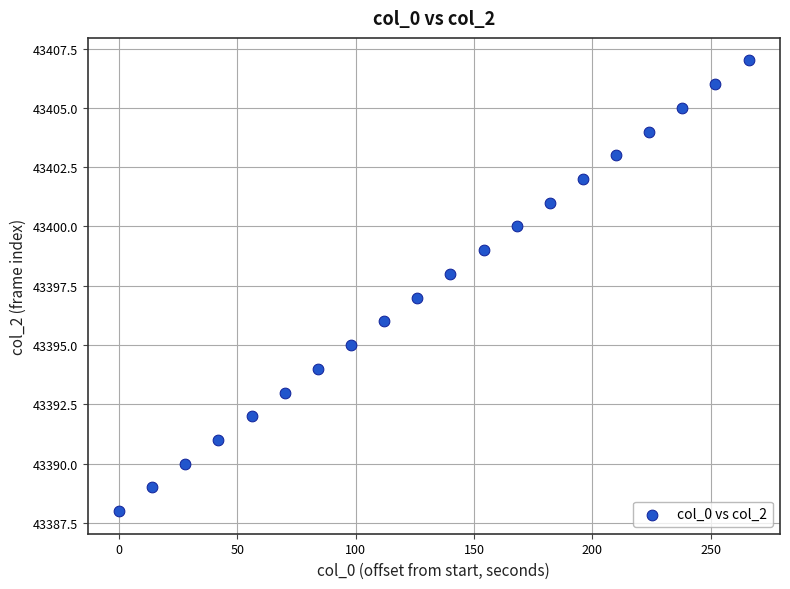

What is the range of Y values (max minus min)?

19